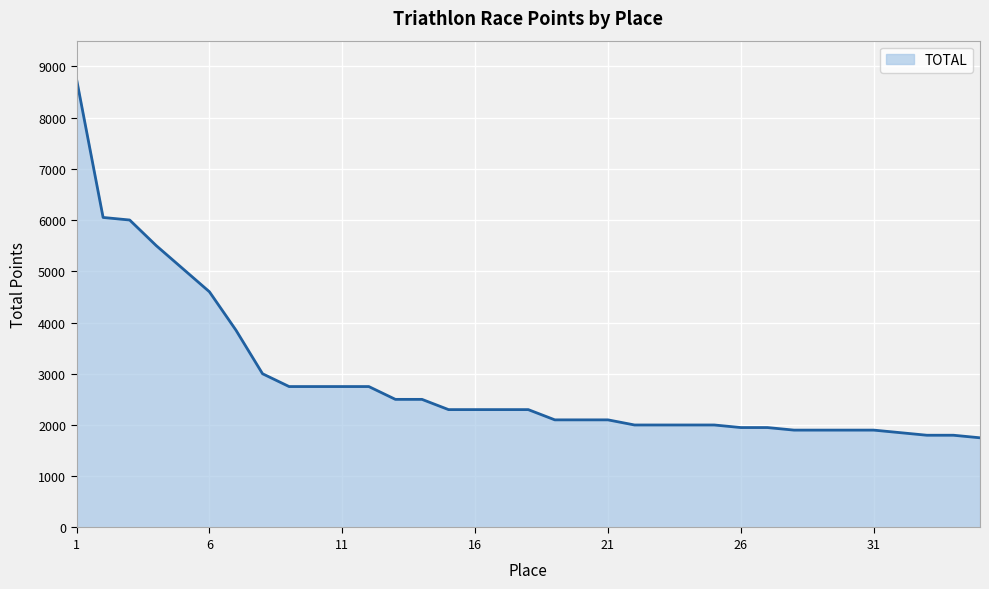

Reading left to right, what are all the values shown in this chart?

8750	6050	6000	5500	5050	4600	3850	3000	2750	2750	2750	2750	2500	2500	2300	2300	2300	2300	2100	2100	2100	2000	2000	2000	2000	1950	1950	1900	1900	1900	1900	1850	1800	1800	1750